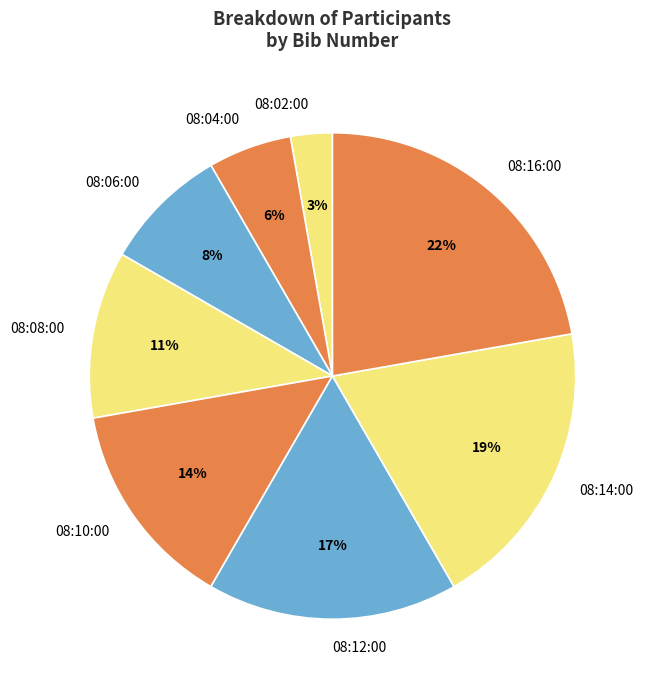

Between 08:12:00 and 08:14:00, which is larger?

08:14:00